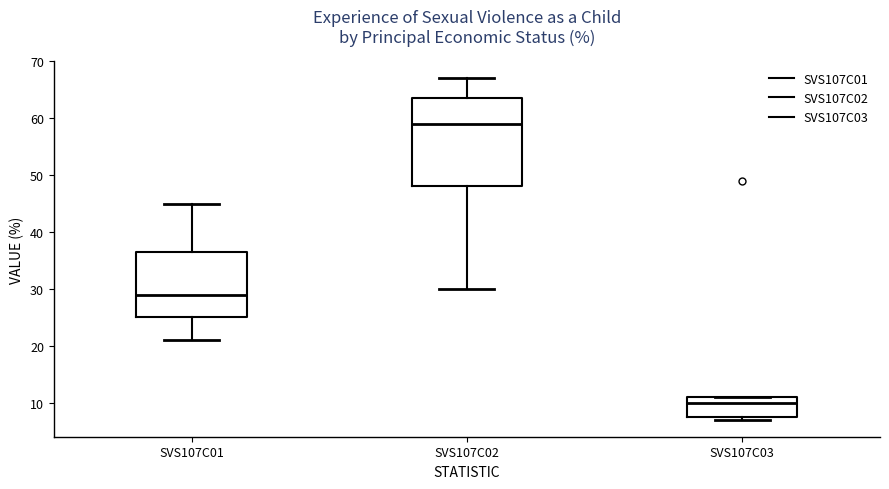

Which box has the highest median line?

SVS107C02